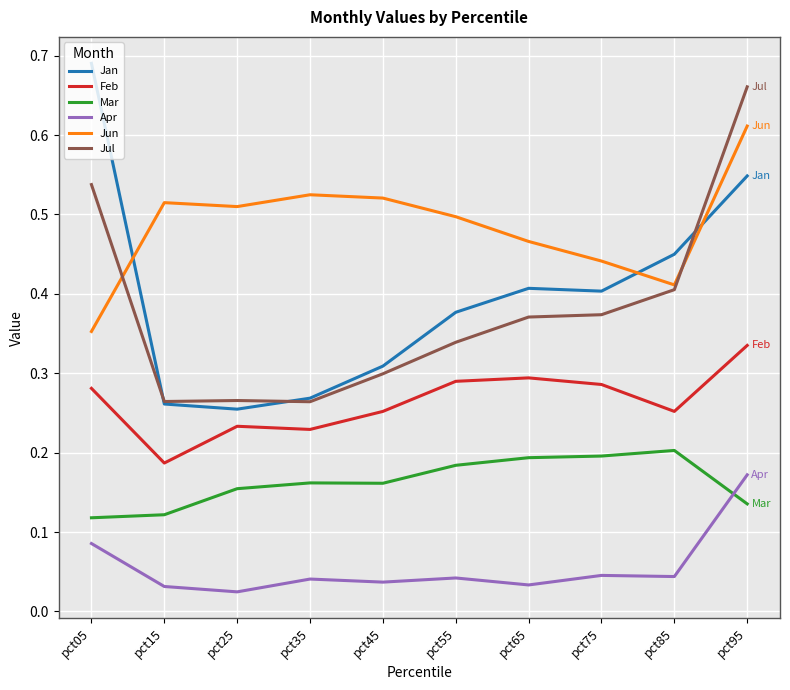

At which label does Jul reach its peak?

pct95